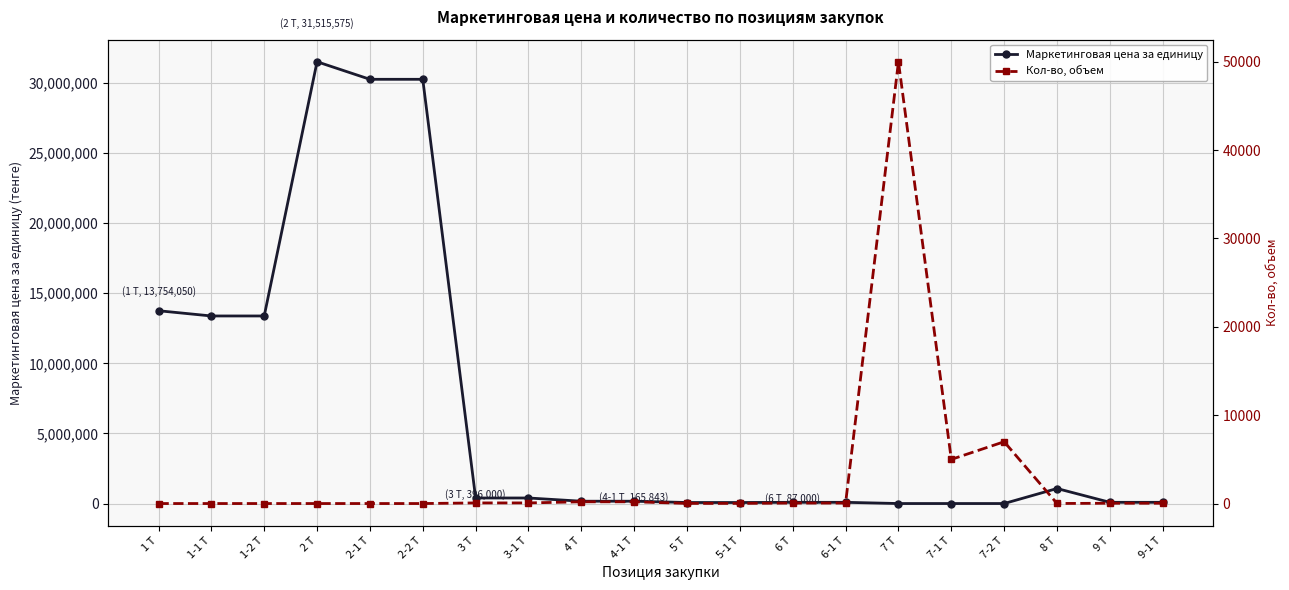

Which series ends up on top after the final intersection of Кол-во, объем and Маркетинговая цена за единицу?

Маркетинговая цена за единицу